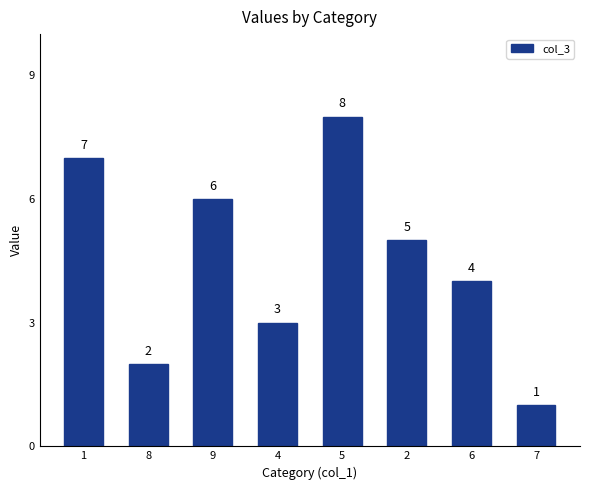

The chart shows a value of 2 at 8. True or false?

True